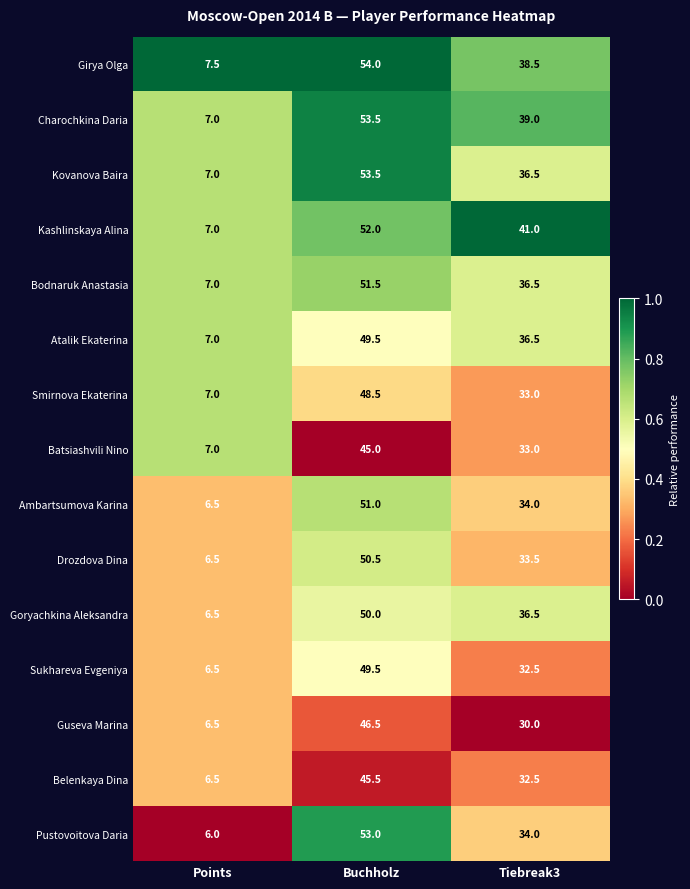

At which category is the sum across all series the highest?

Buchholz